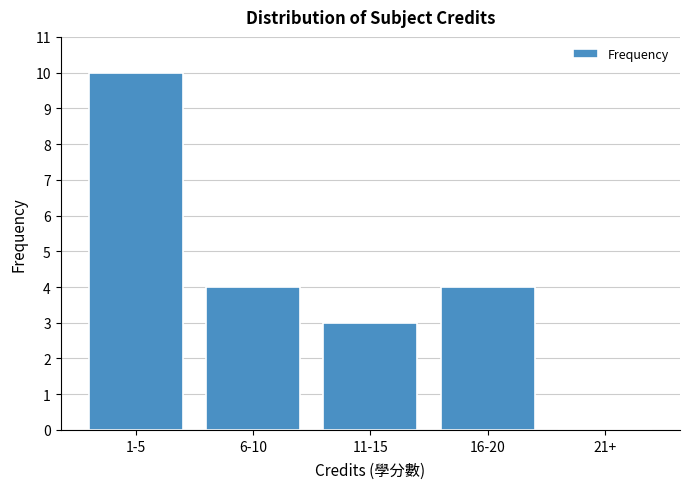

Reading right to left, what are all the values shown in this chart?

21+=0	16-20=4	11-15=3	6-10=4	1-5=10